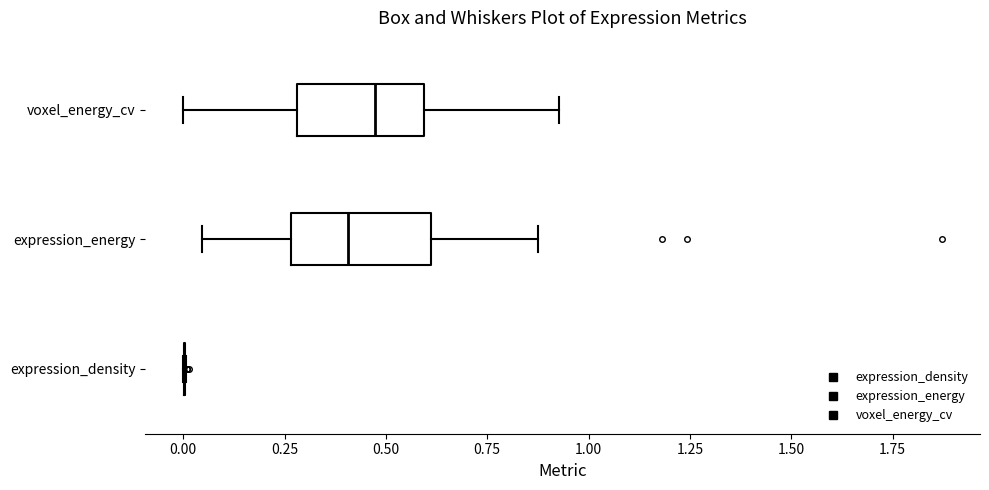

Reading bottom to top, read every box against the x-axis: the position of its median line, the range the box covers, and the ends of its whiskers. The values are not printed on the chart, so give them approximately, as read against the axis.

expression_density: box collapsed to a line at 0.00, whiskers 0.00 to 0.00
expression_energy: median 0.40, box 0.25 to 0.60, whiskers 0.05 to 0.90
voxel_energy_cv: median 0.45, box 0.30 to 0.60, whiskers 0.00 to 0.95